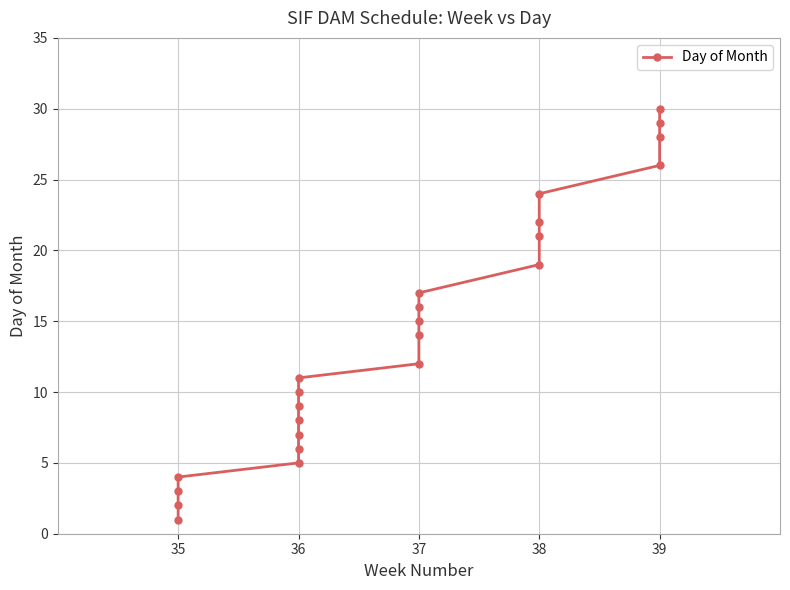

How many categories are shown in the chart?

24